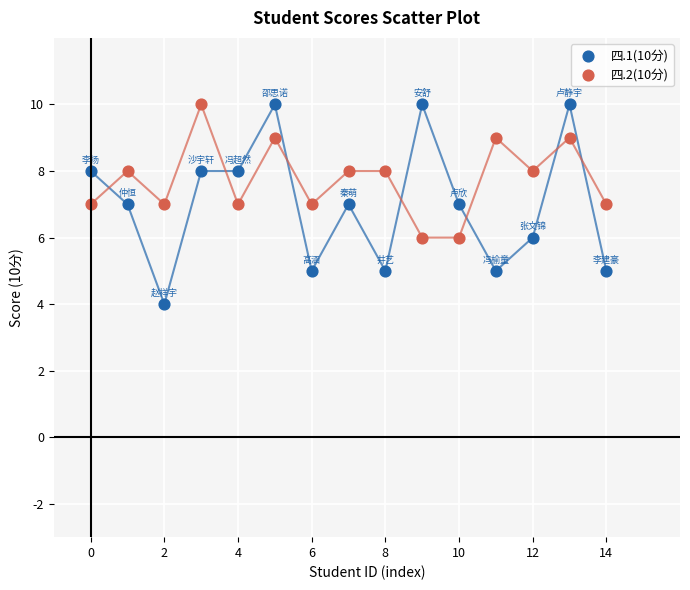

Which series contains the lowest Y value?

四.1(10分)